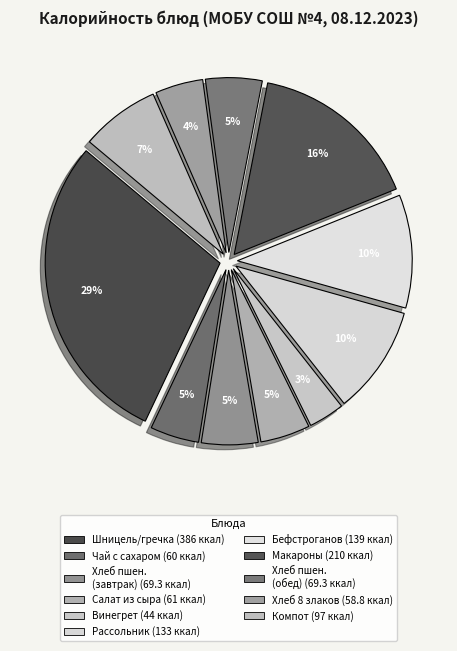

Which category has the smallest portion of the pie?

Винегрет овощной